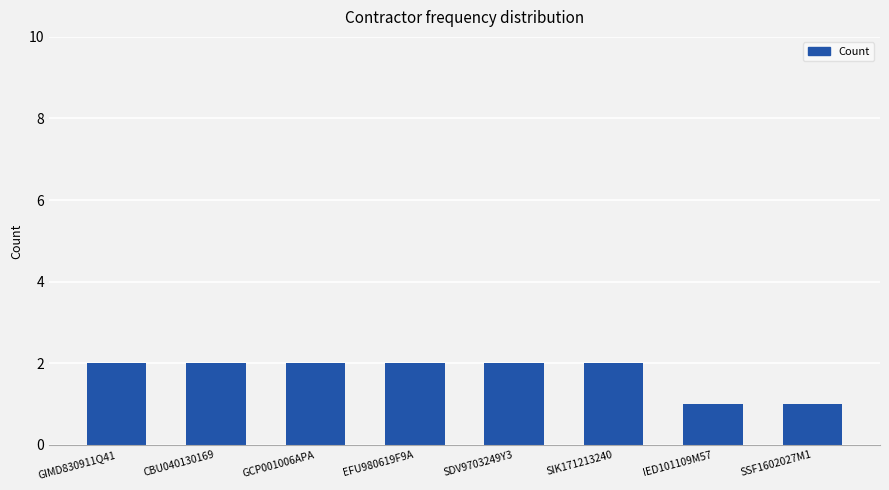

Between CBU040130169 and IED101109M57, which is larger?

CBU040130169